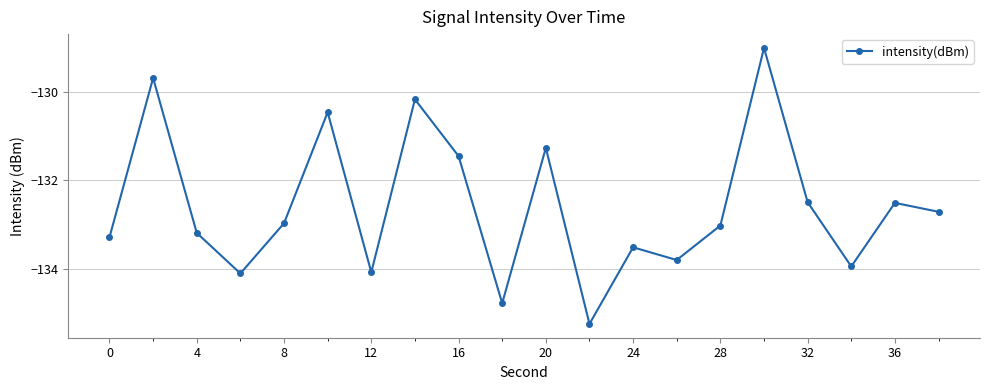

How many interior local peaks (higher than both neighbors) does the data have?

7